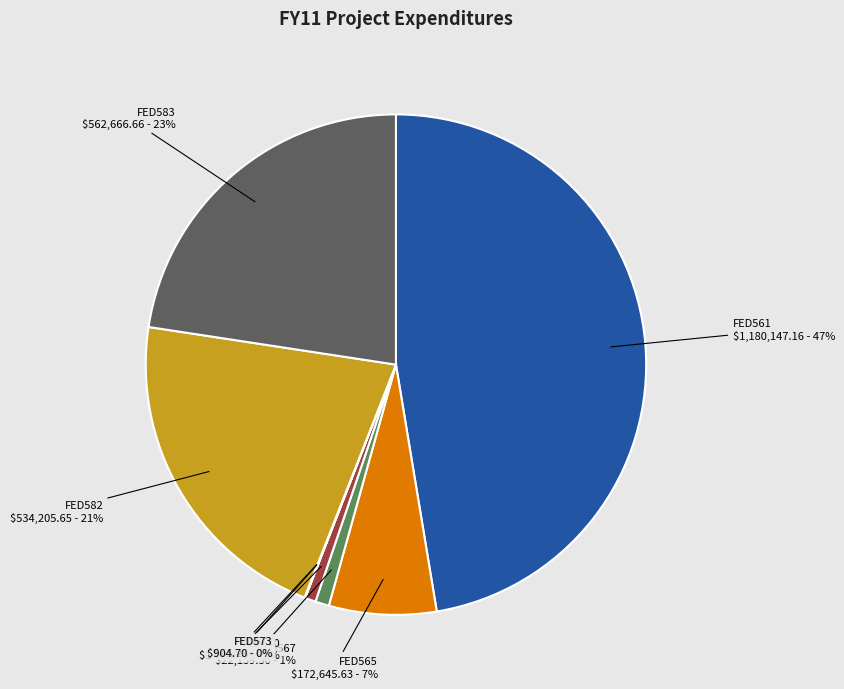

Between FED567 and FED565, which is larger?

FED565